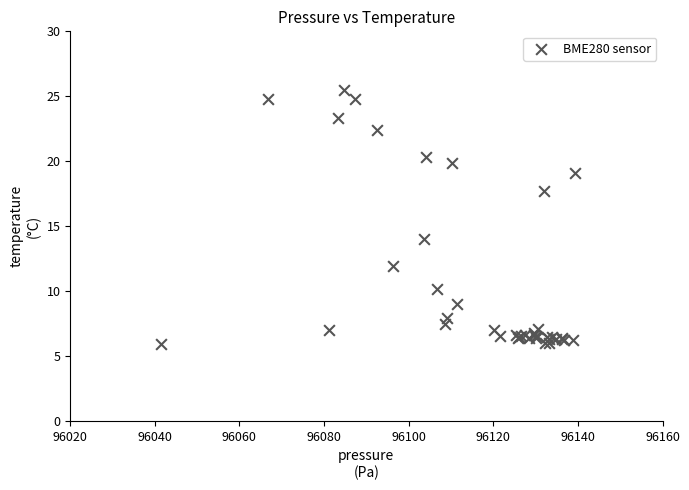

What Y value in the scatter plot is closest to 15?

14.0